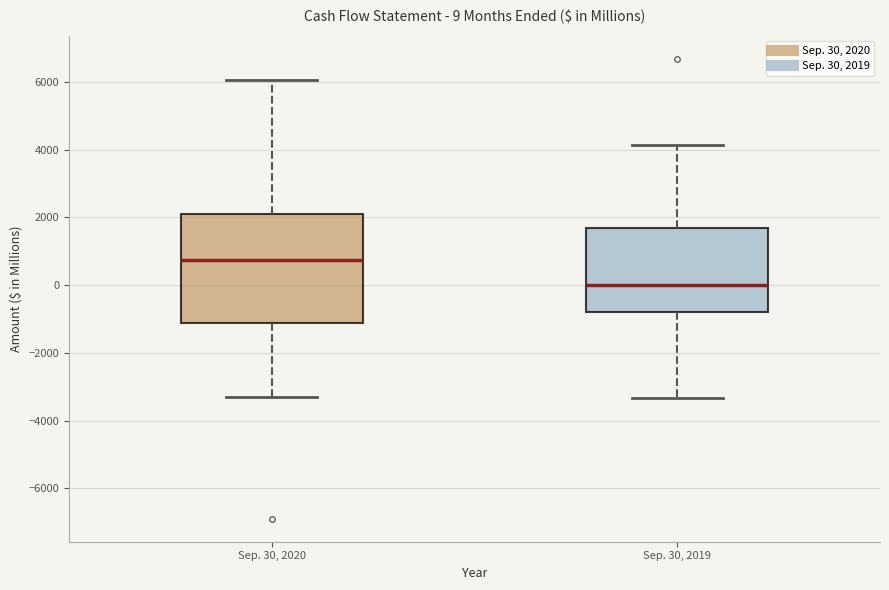

Which box is the tallest, from its lower edge to its upper edge?

Sep. 30, 2020